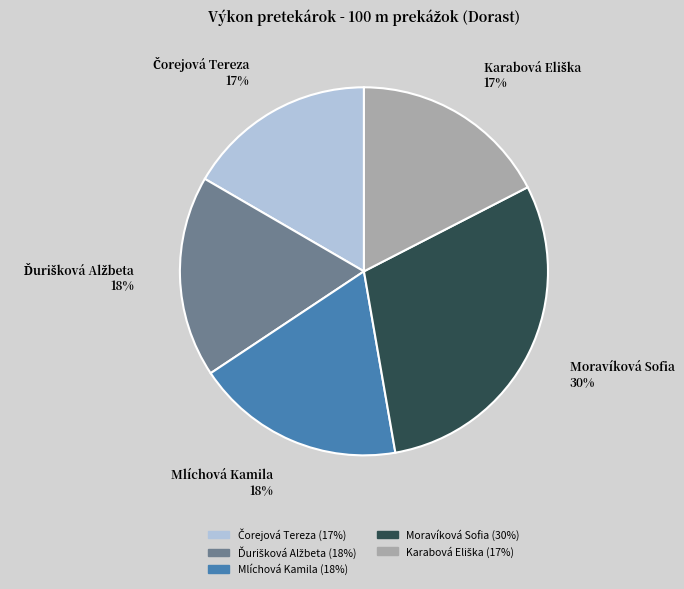

Which slice is the largest?

Moravíková Sofia